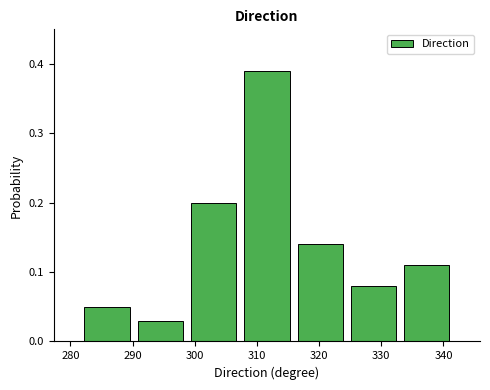

What is the height of the bar covering 333 to 342 on the x-axis? Neither the bar edges nor the heights are printed on the chart, so give them approximately, as read against the axes.

0.11